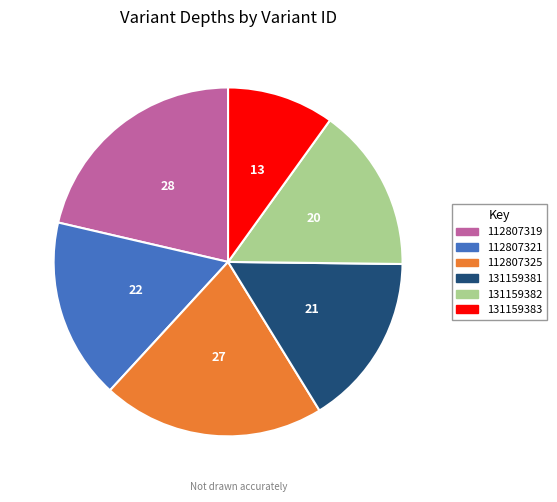

Do 112807321 and 131159381 together represent more than half of the pie?

No